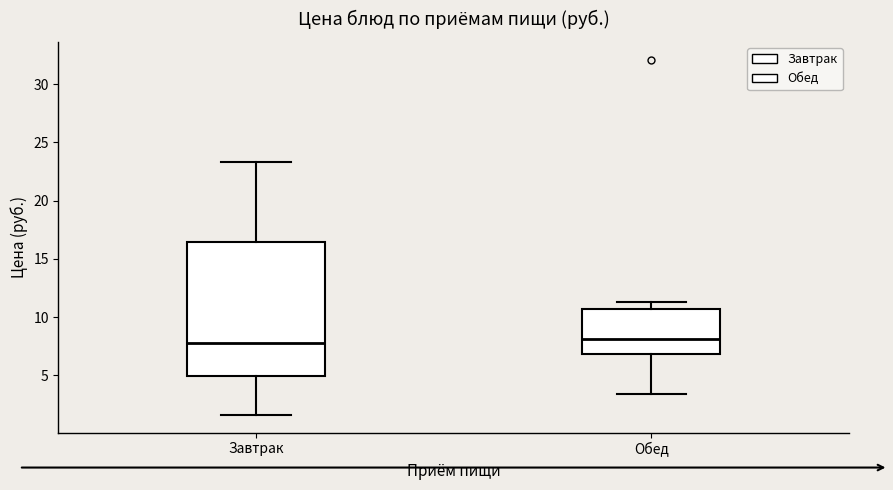

Reading left to right, transcribe this box plot: for each box, give where its median line is, the range the box spans, and where its two whiskers end, as read against the y-axis. The values are not printed on the chart, so give them approximately, as read against the axis.

Завтрак: median 8.0, box 5.0 to 16.5, whiskers 1.5 to 23.5
Обед: median 8.0, box 7.0 to 10.5, whiskers 3.5 to 11.5